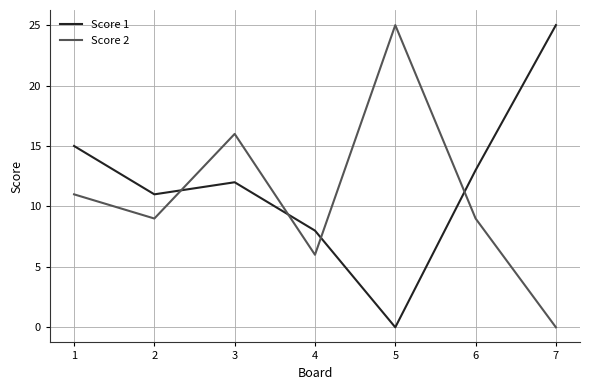

Which series has the largest total across all categories?

Score 1